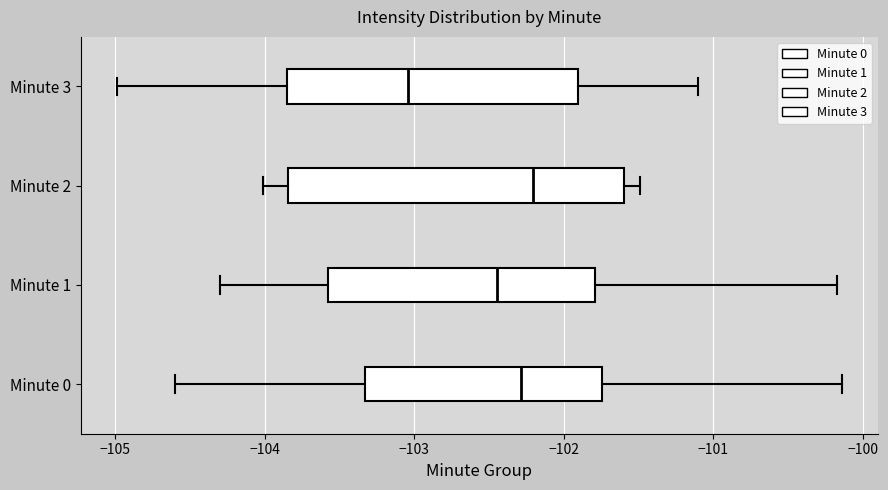

Where is the right edge of the box for Minute 2 on the x-axis? The values are not printed on the chart, so give them approximately, as read against the axis.

-101.6